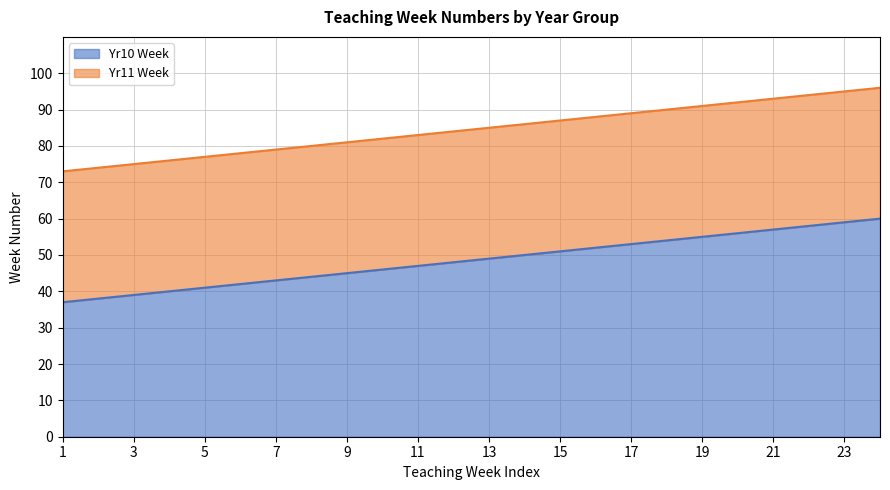

What is the total value across all series at 17?

89